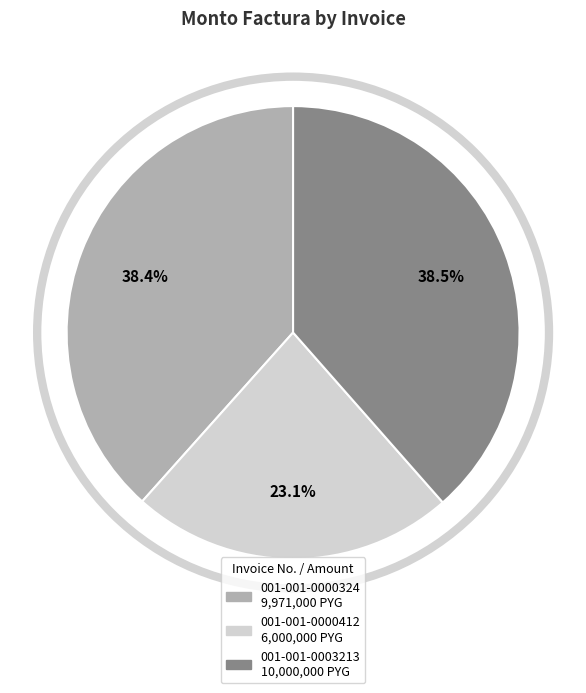

To the nearest percent, what is the difference between the largest and smallest slice percentages?

15%